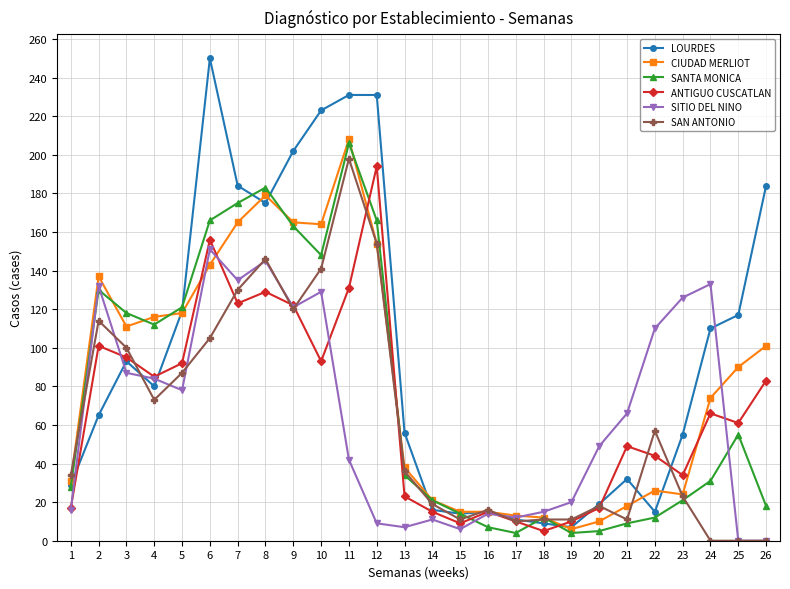

What is the maximum value for SAN ANTONIO?

198